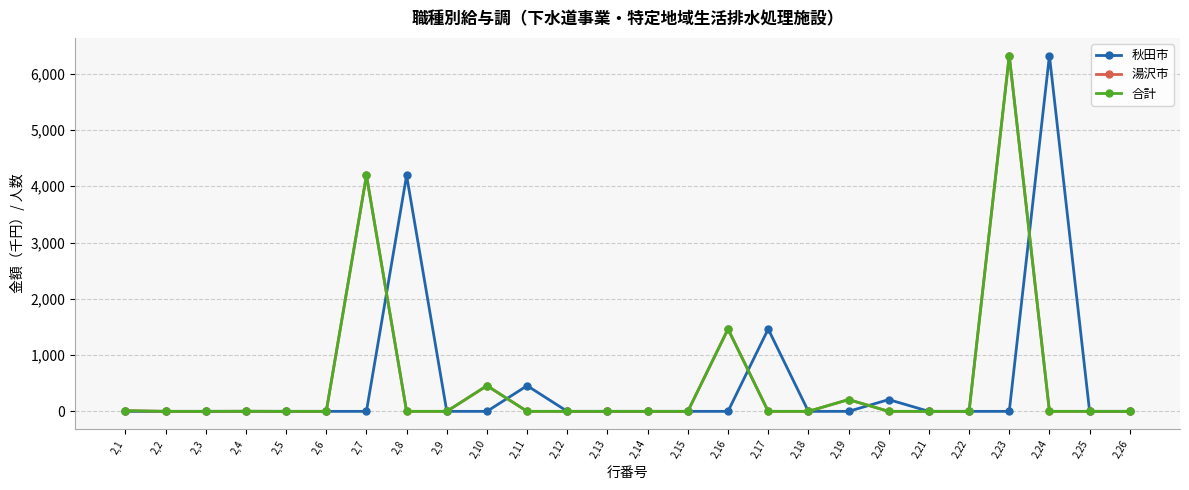

Is this an area chart (filled region under the line)?

No